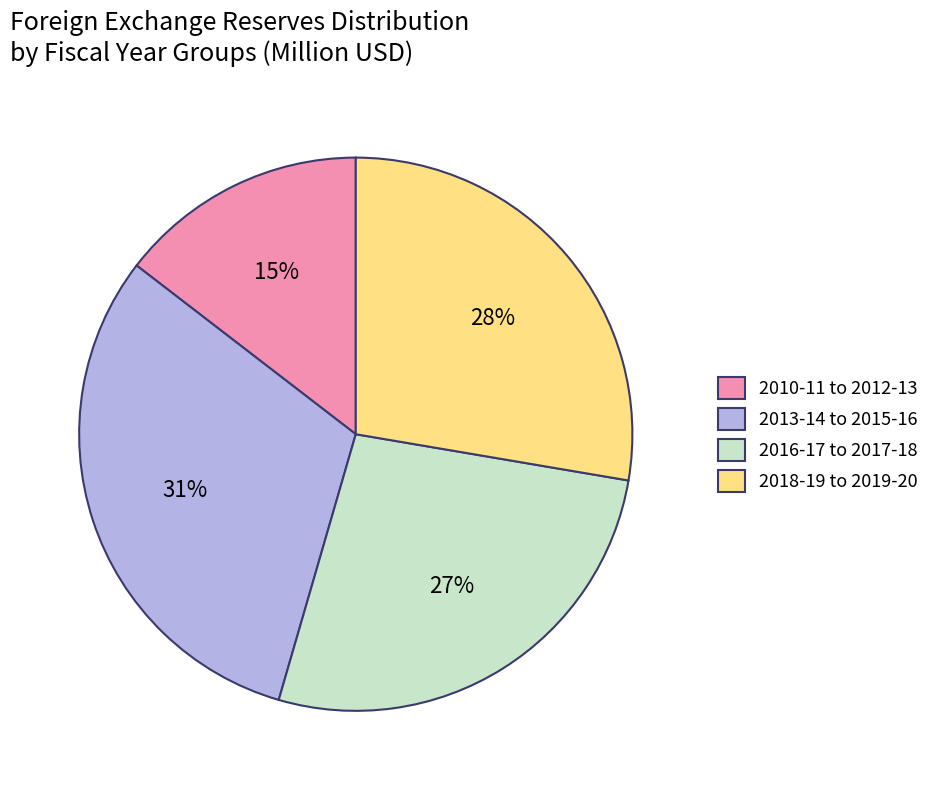

To the nearest percent, what is the average slice percentage?

25%